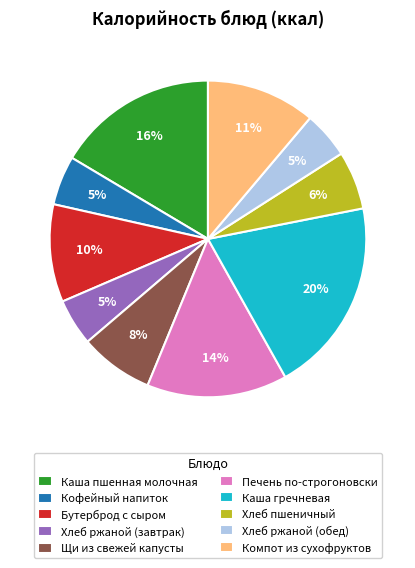

How many segments does this pie chart have?

10